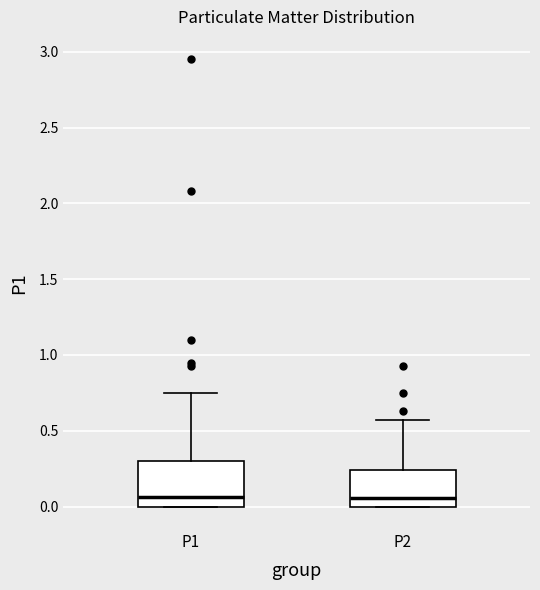

Where does the upper whisker of the box for P1 end on the y-axis? The values are not printed on the chart, so give them approximately, as read against the axis.

0.75